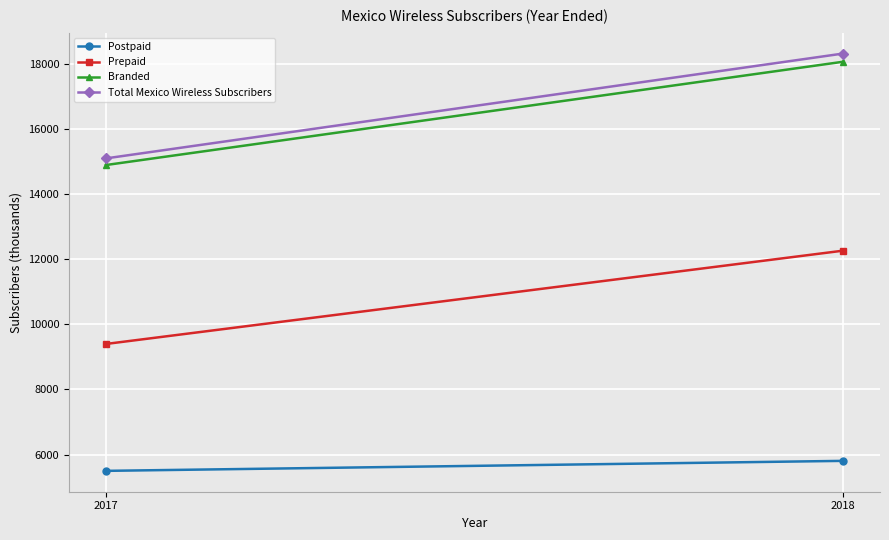

How many data points in Postpaid are less than 5805?

1